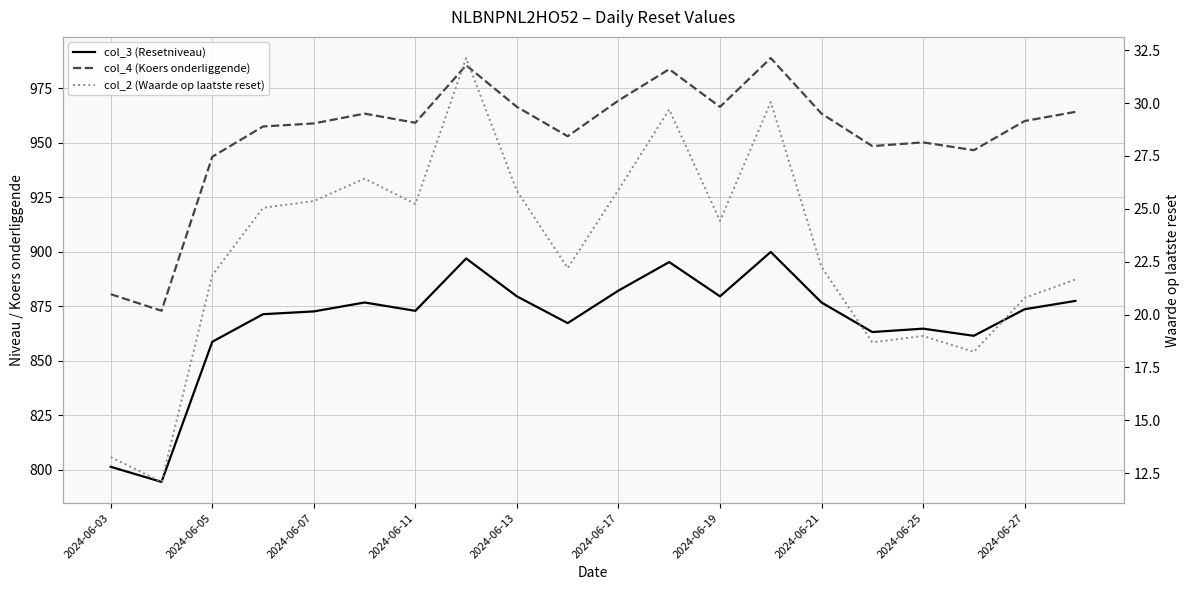

True or false: col_2 (Waarde op laatste reset) and col_3 (Resetniveau) cross at least once.

False